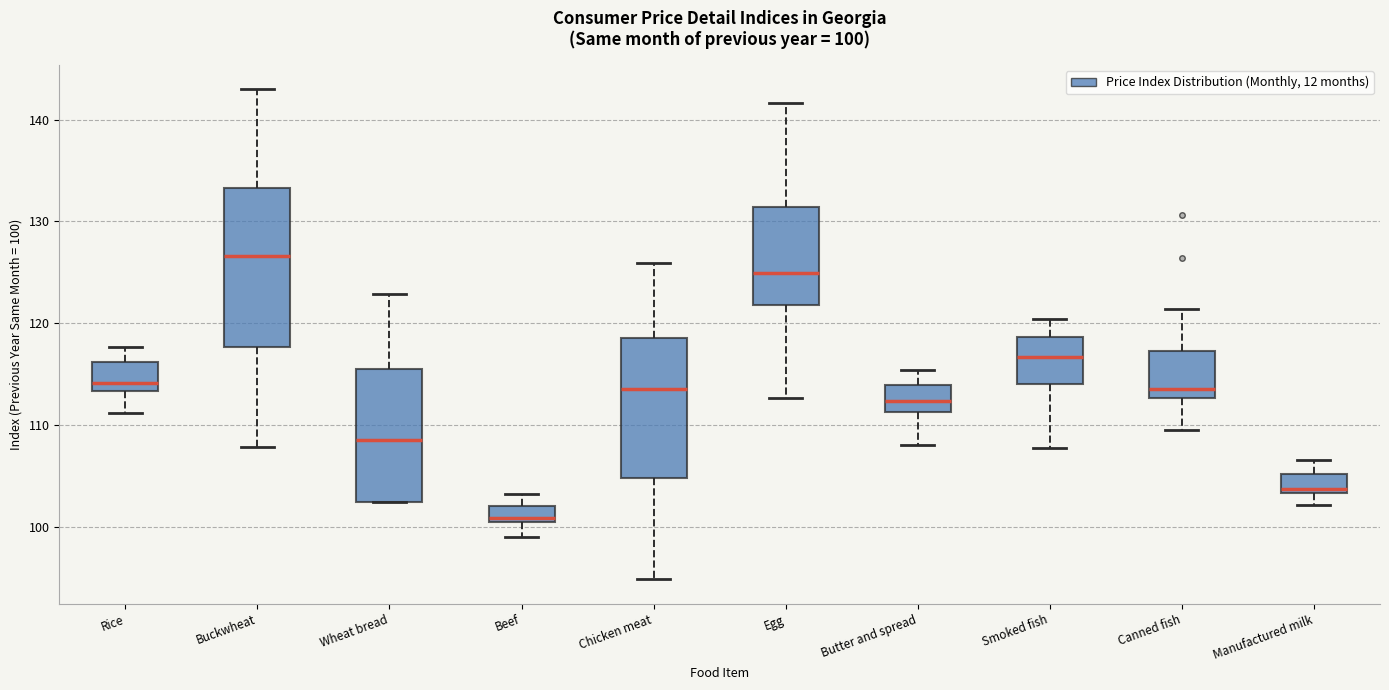

Which box's median line is the lowest?

Beef